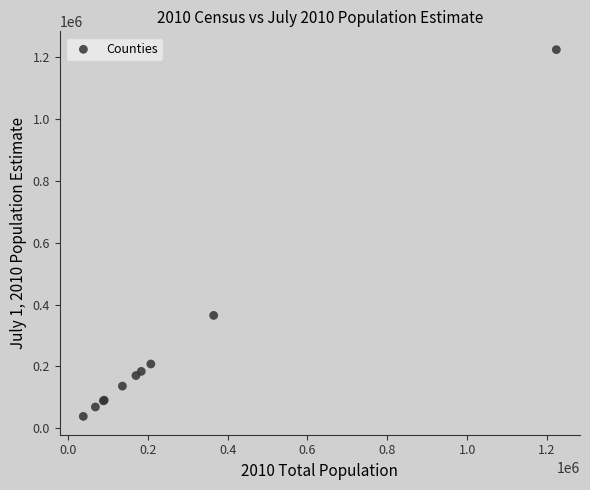

What Y value in the scatter plot is closest to 631294?

365029